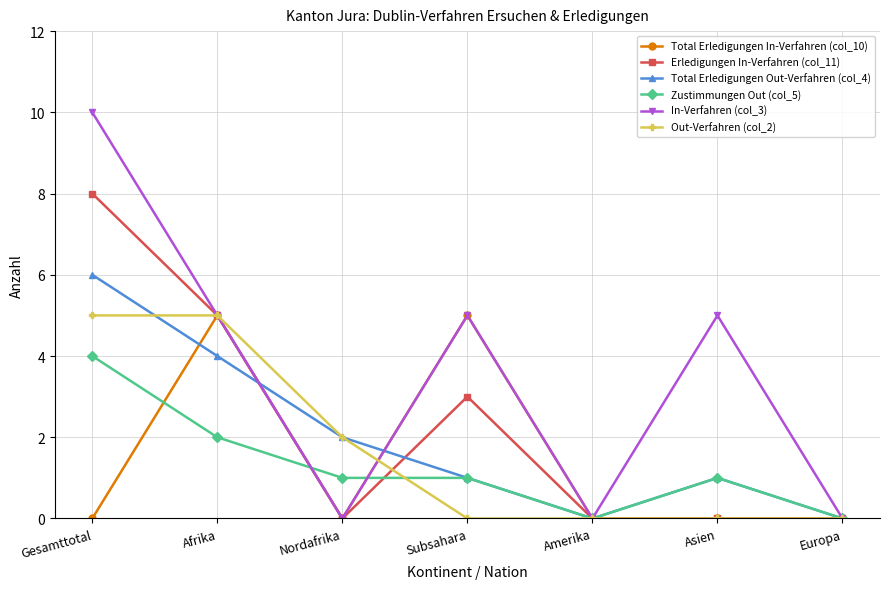

Is it true that In-Verfahren (col_3) equals -4 at Nordafrika?

False